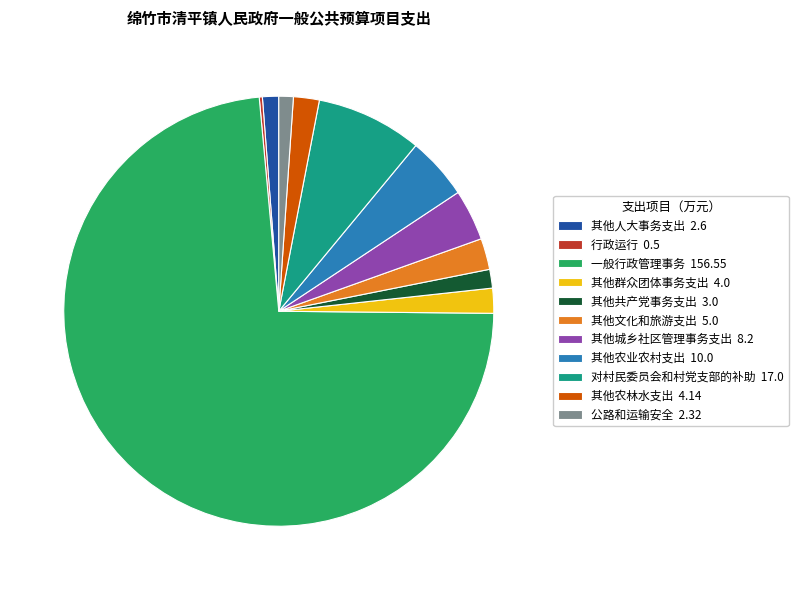

Does any single category account for the majority?

Yes